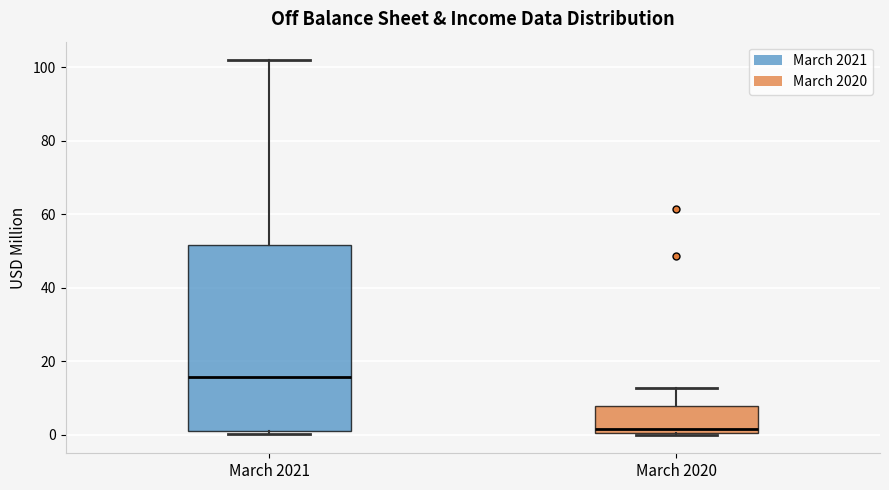

Comparing the boxes themselves (not the whiskers), which one is the tallest?

March 2021